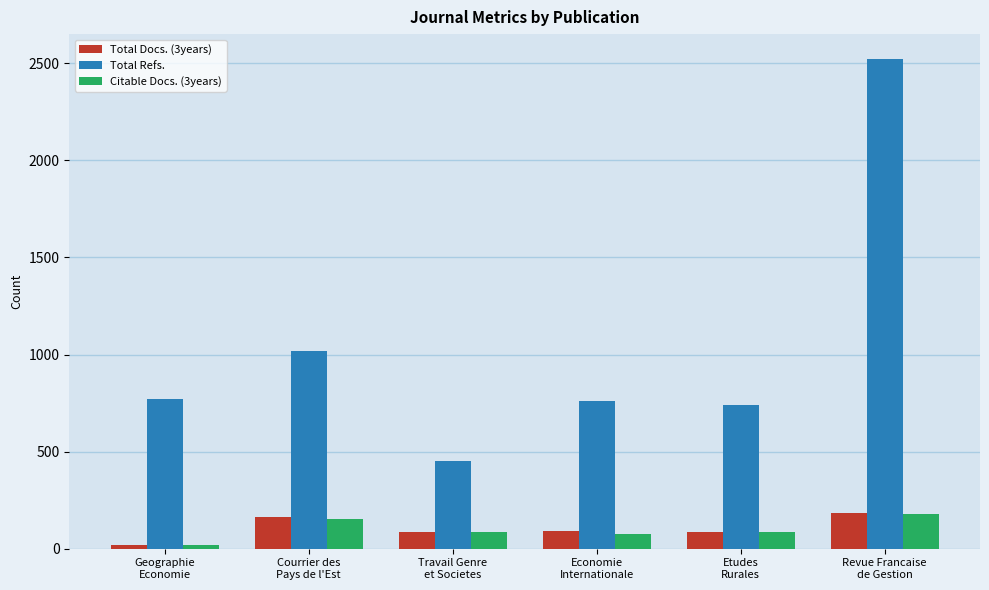

What is the difference between the highest and lowest values at Travail Genre
et Societes?

365